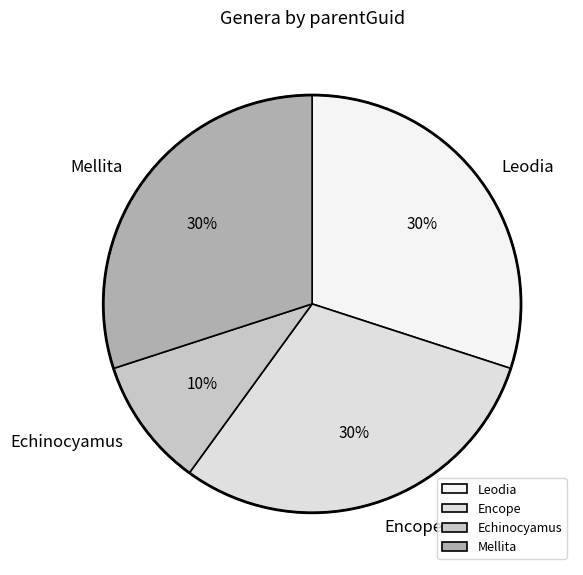

Which slice is the smallest?

Echinocyamus